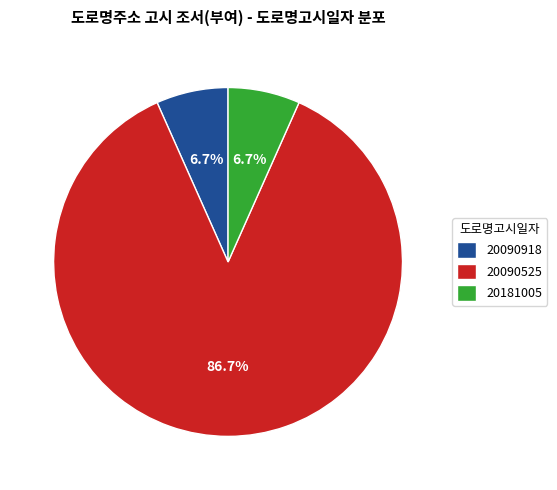

Is it true that 20090525 is 87% of the pie?

True